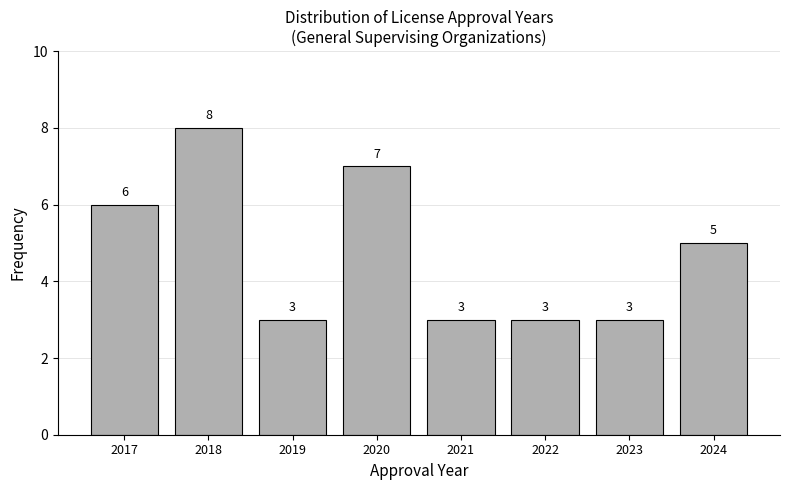

Reading left to right, what are all the values shown in this chart?

2017=6	2018=8	2019=3	2020=7	2021=3	2022=3	2023=3	2024=5